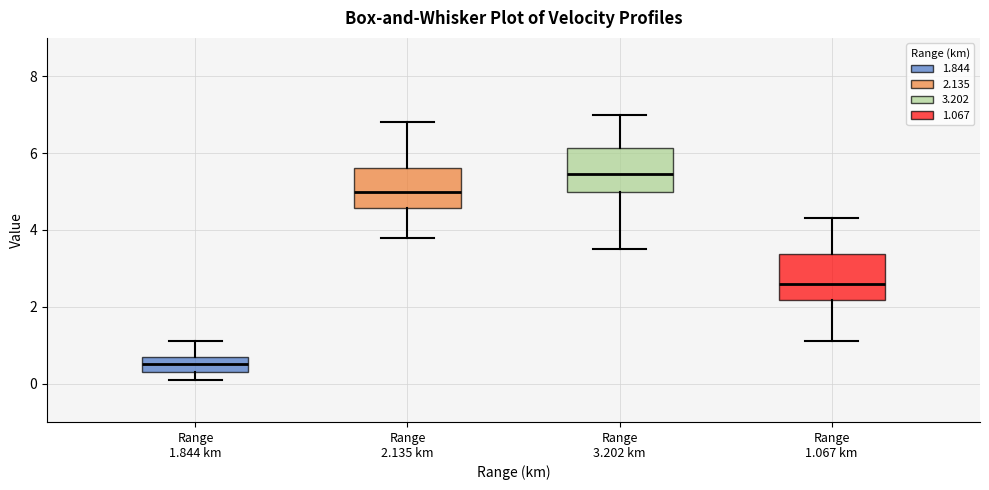

Reading left to right, transcribe this box plot: for each box, give where its median line is, the range the box spans, and where its two whiskers end, as read against the y-axis. The values are not printed on the chart, so give them approximately, as read against the axis.

Range 1.844 km: median 0.6, box 0.4 to 0.8, whiskers 0.2 to 1.2
Range 2.135 km: median 5.0, box 4.6 to 5.6, whiskers 3.8 to 6.8
Range 3.202 km: median 5.4, box 5.0 to 6.2, whiskers 3.6 to 7.0
Range 1.067 km: median 2.6, box 2.2 to 3.4, whiskers 1.2 to 4.4